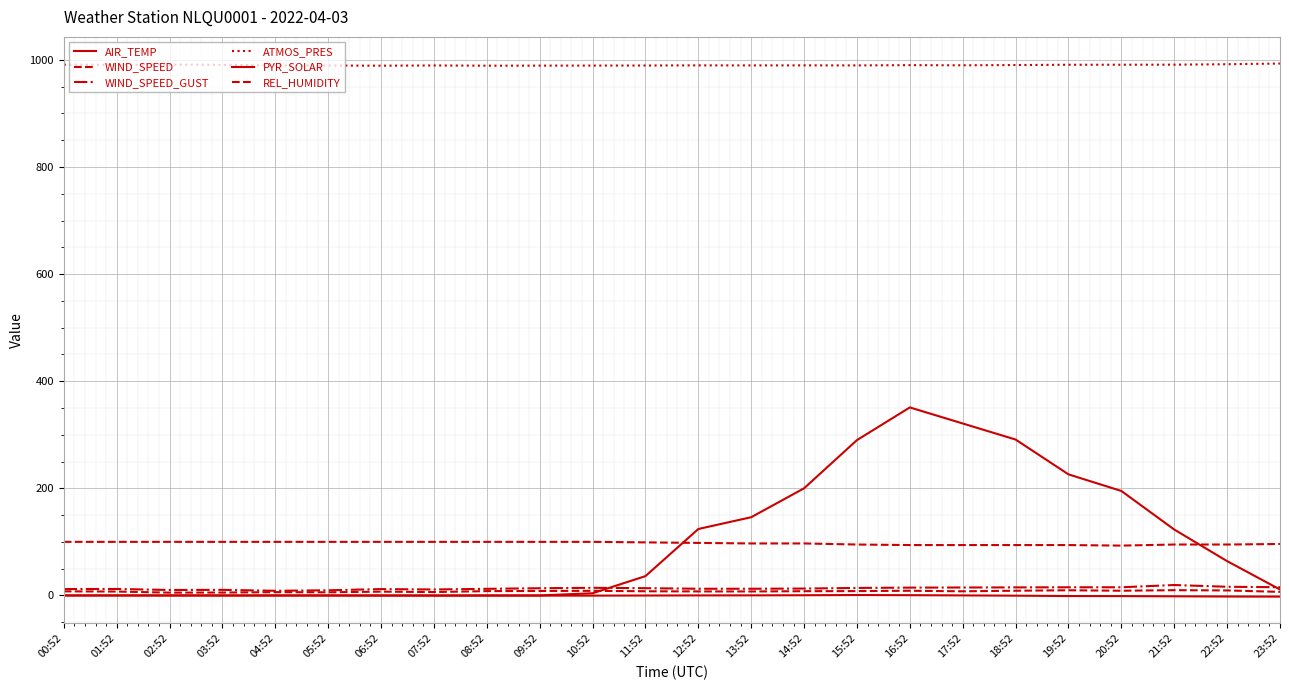

True or false: ATMOS_PRES and WIND_SPEED intersect in this chart.

False